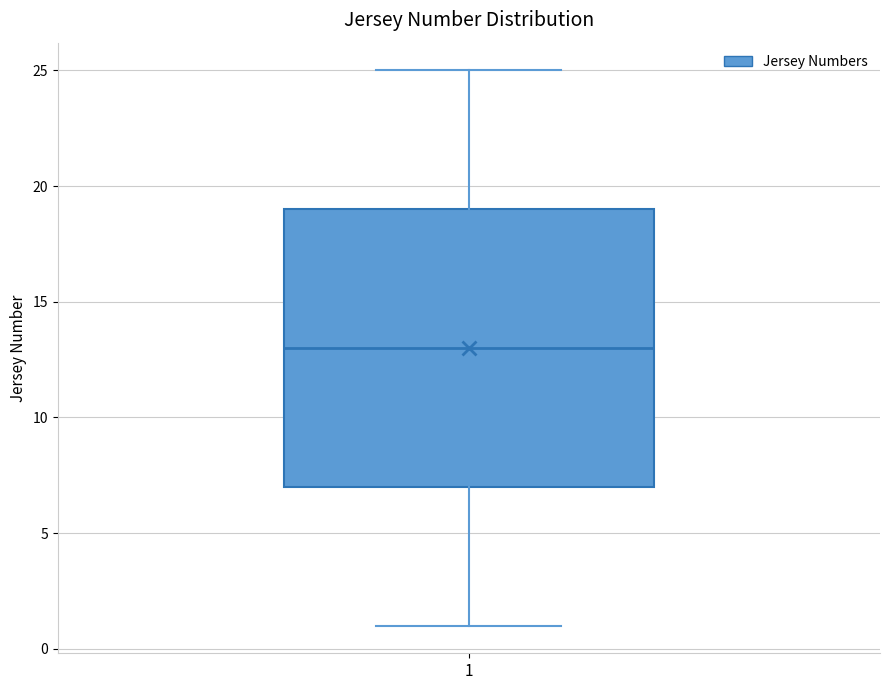

Where does the lower whisker of the box at x = 1 end on the y-axis? The values are not printed on the chart, so give them approximately, as read against the axis.

1